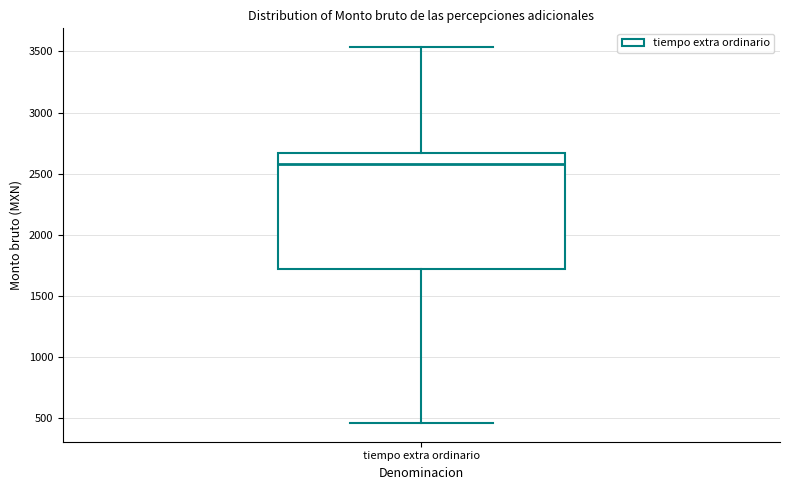

Transcribe this box plot: give where the median line is, the range the box spans, and where the two whiskers end, as read against the y-axis. The values are not printed on the chart, so give them approximately, as read against the axis.

median 2600, box 1700 to 2650, whiskers 450 to 3550